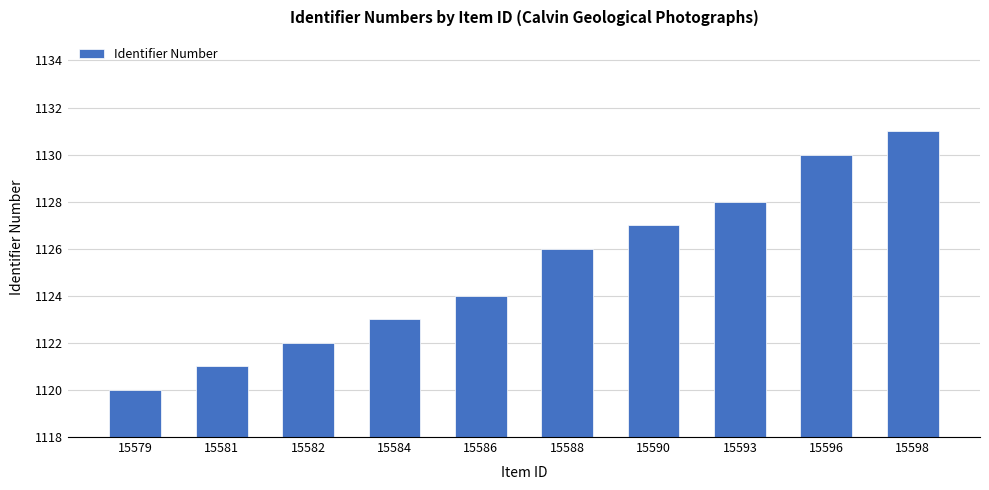

What is the greatest value displayed?

1131